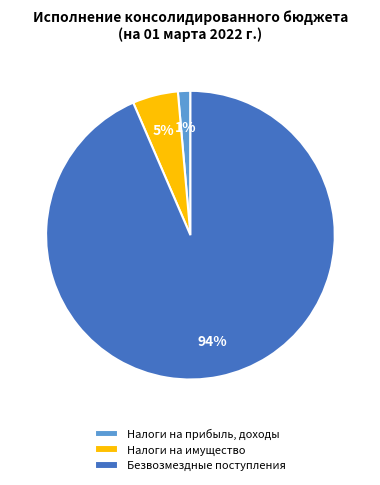

Which slice is the smallest?

Налоги на прибыль, доходы